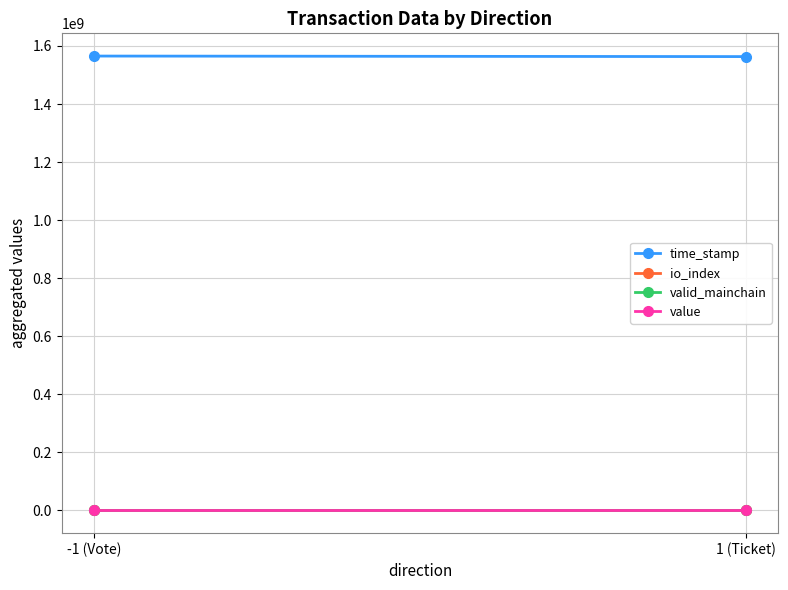

How many series are shown in this chart?

4